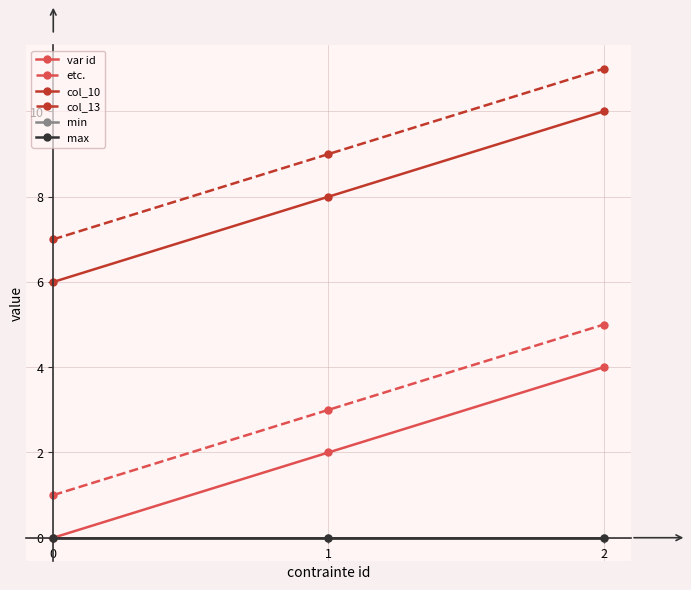

Is the value of col_10 at 2 greater than the value of min at 2?

Yes